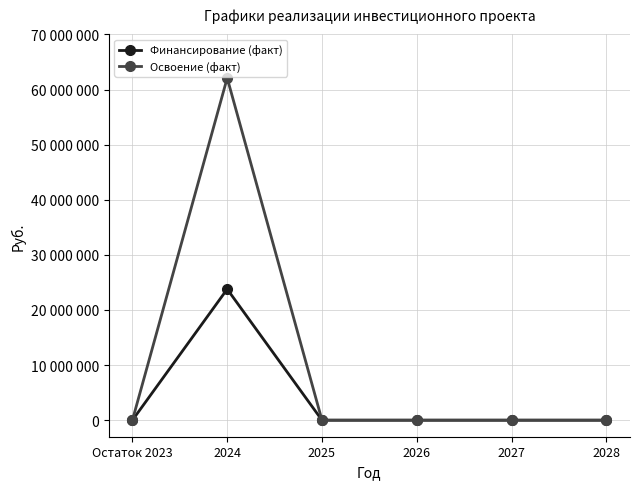

What is the label of the 6th point from the left?

2028